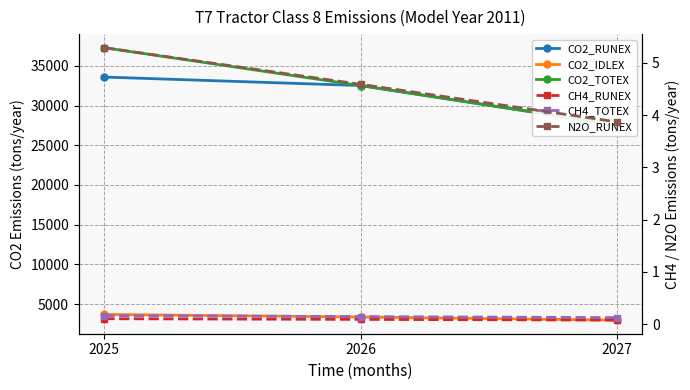

What is the spread (max minus min) of values at 2025?

37276.7